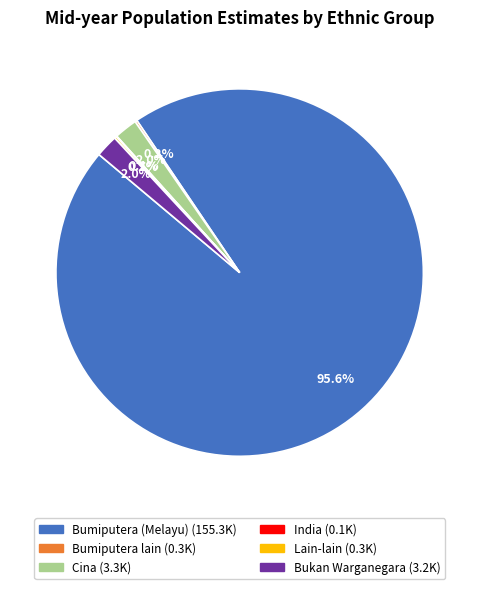

Does Bumiputera (Melayu) represent more than half of the total?

Yes